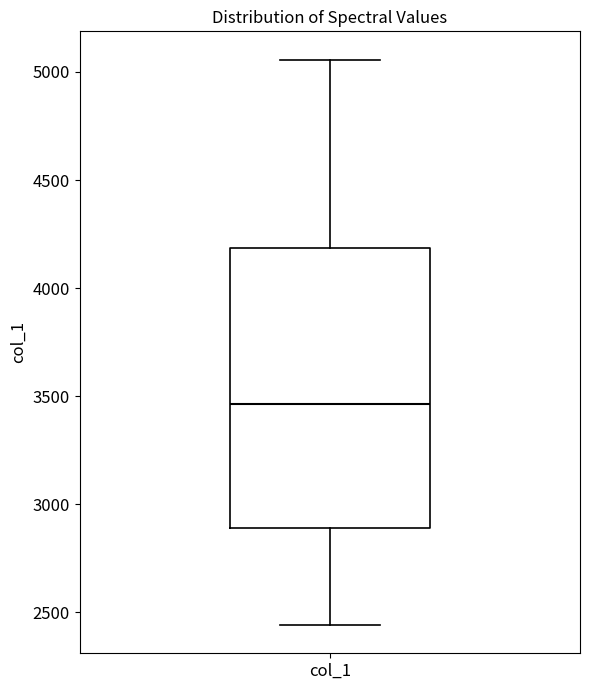

Transcribe this box plot: give where the median line is, the range the box spans, and where the two whiskers end, as read against the y-axis. The values are not printed on the chart, so give them approximately, as read against the axis.

median 3450, box 2900 to 4200, whiskers 2450 to 5050